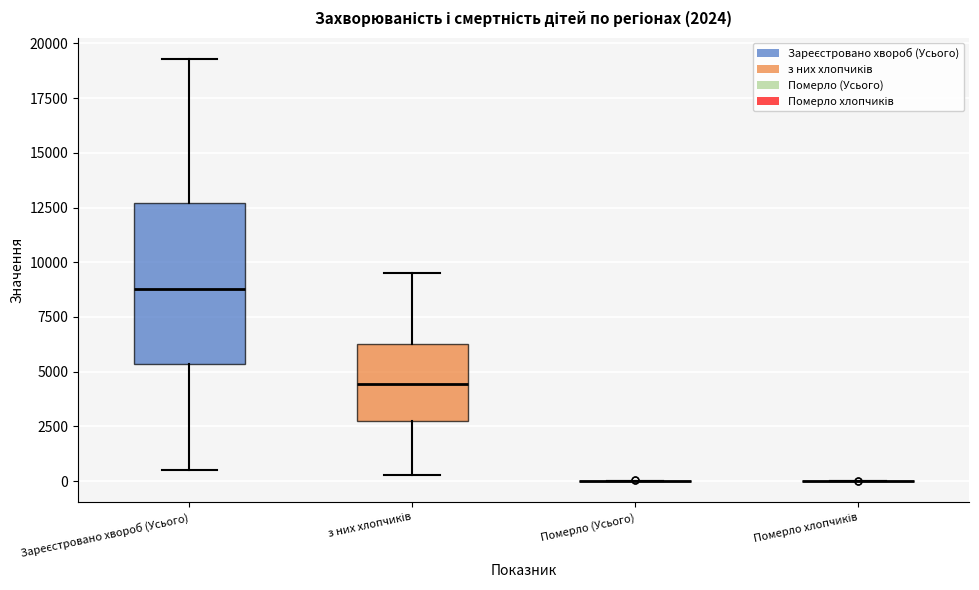

Which box is the tallest, from its lower edge to its upper edge?

Зареєстровано хвороб (Усього)